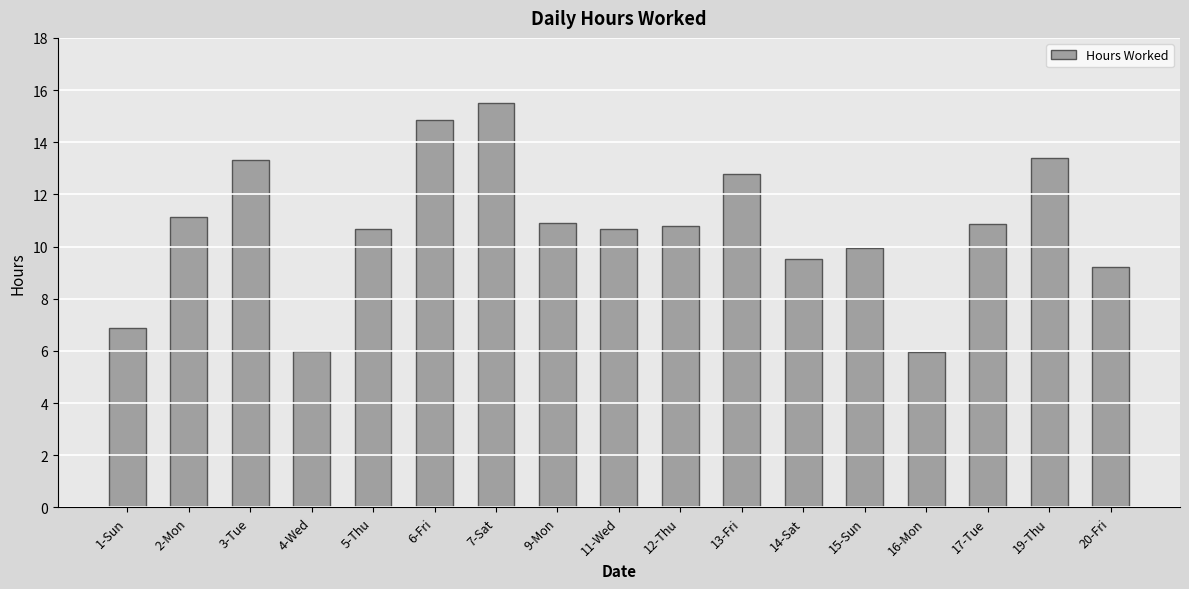

What is the change in value from 2-Mon to 9-Mon?

-0.2